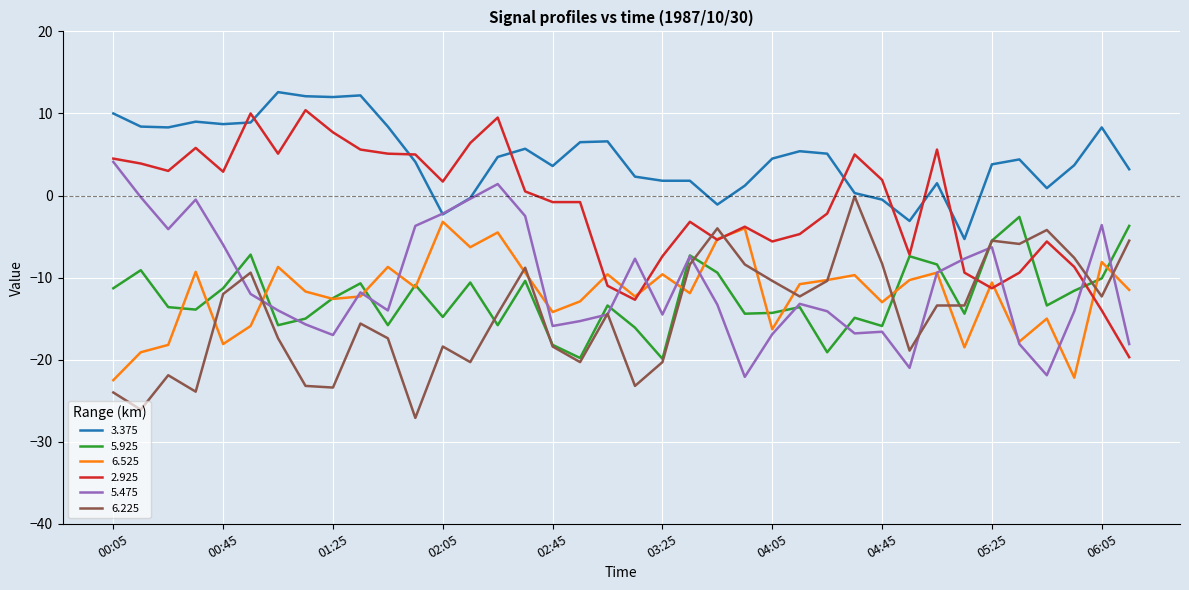

Which series has the largest total across all categories?

3.375